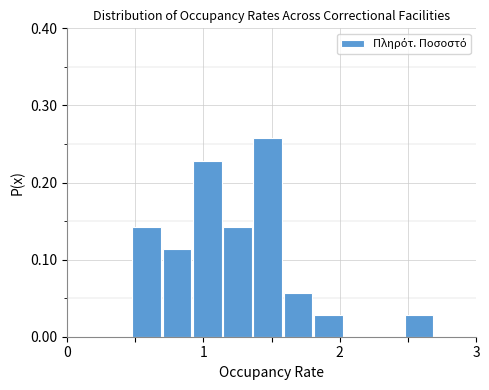

Read against the x-axis, roughly where is the centre of the tallest bar?

1.5